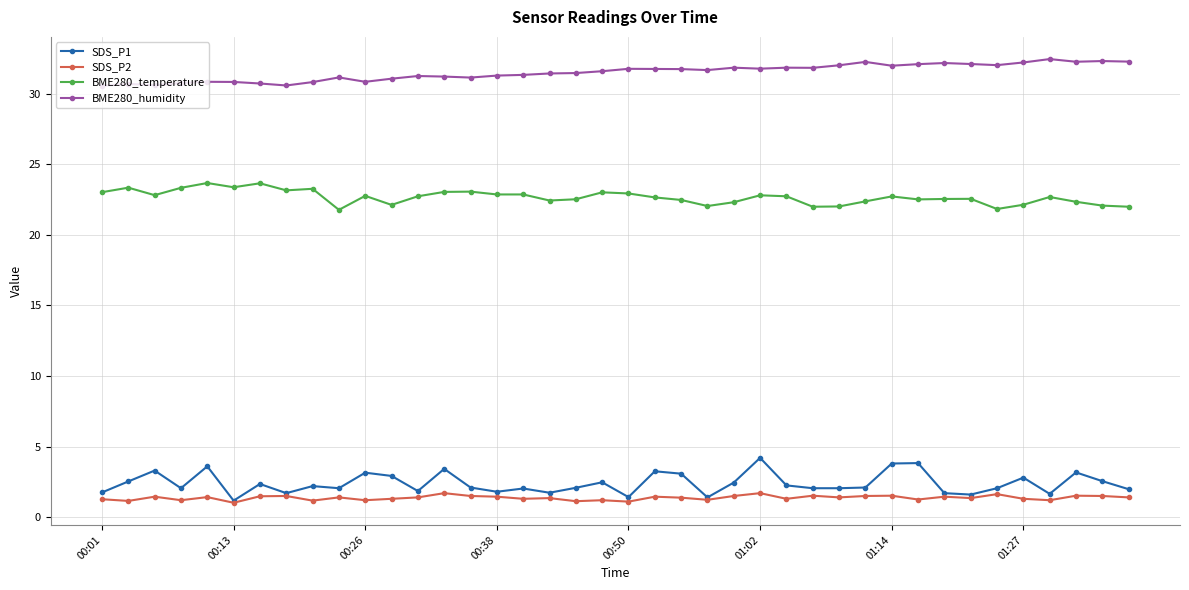

Count the number of data series in this chart.

4